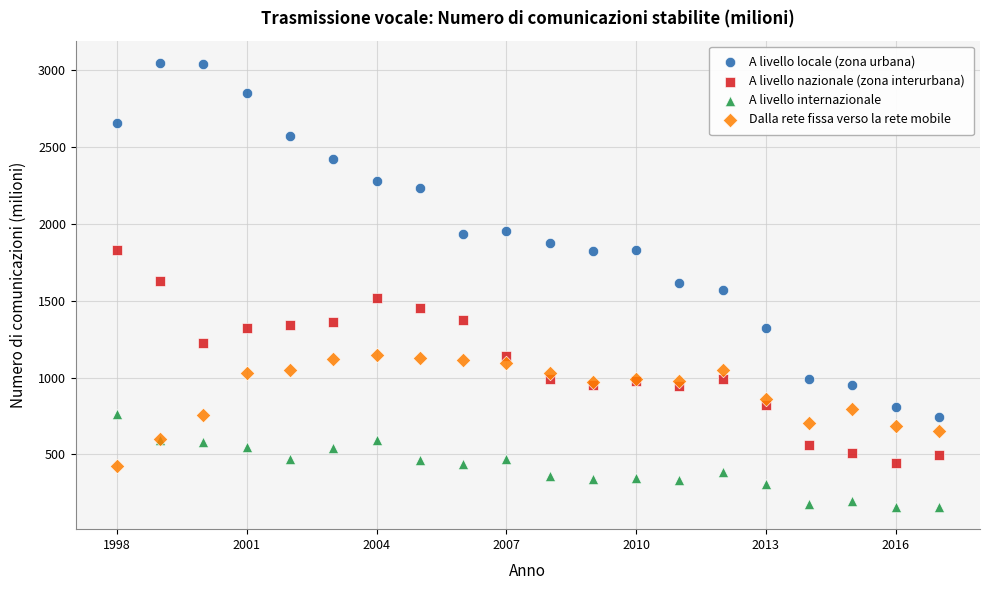

Which series reaches the maximum Y coordinate?

A livello locale (zona urbana)